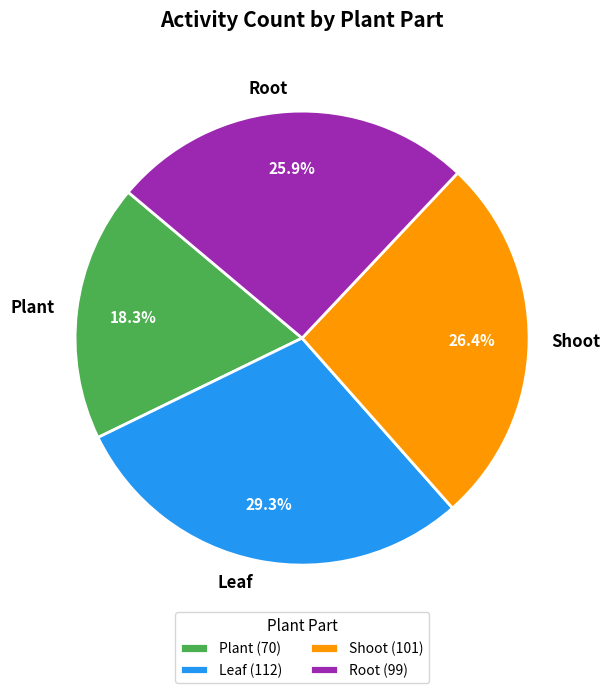

Does any single category account for the majority?

No